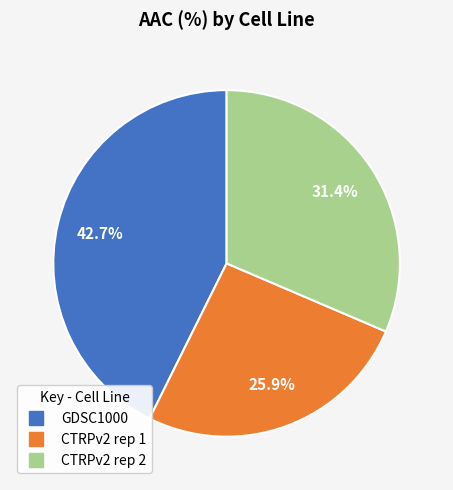

The CTRPv2 rep 2 slice represents 31% of the pie. True or false?

True